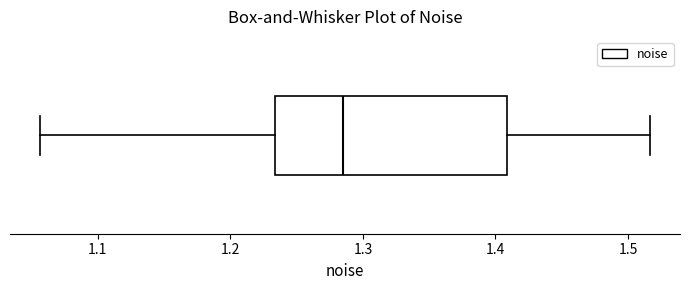

Transcribe this box plot: give where the median line is, the range the box spans, and where the two whiskers end, as read against the x-axis. The values are not printed on the chart, so give them approximately, as read against the axis.

median 1.29, box 1.23 to 1.41, whiskers 1.06 to 1.52